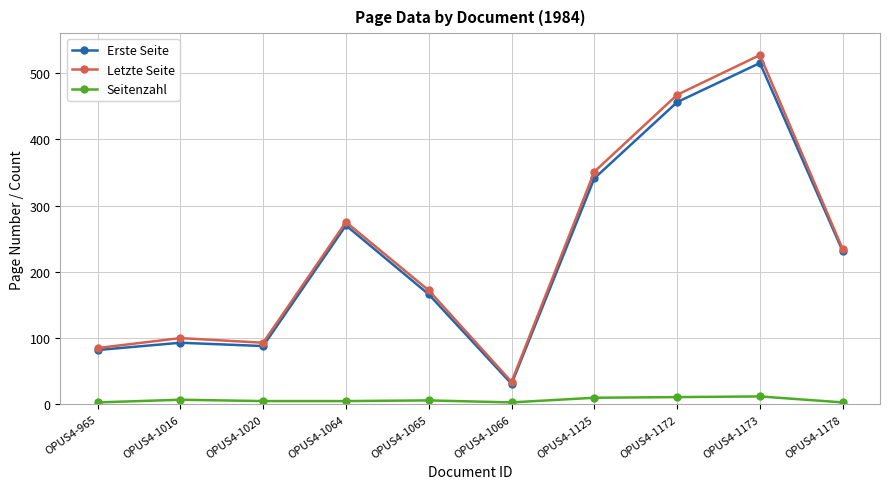

At which category is the sum across all series the highest?

OPUS4-1173